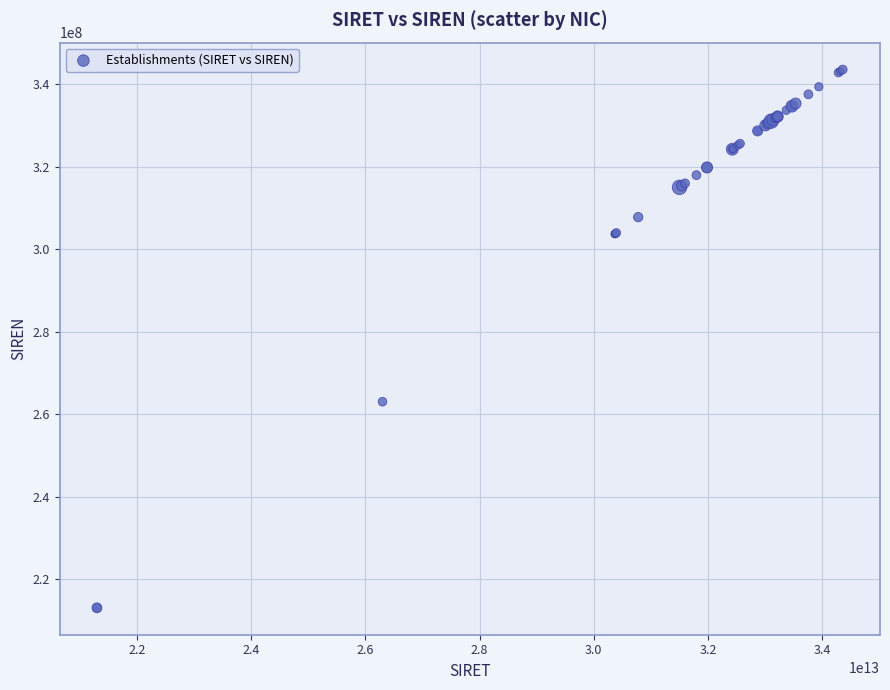

What Y value in the scatter plot is closest to 278290488?

263001281